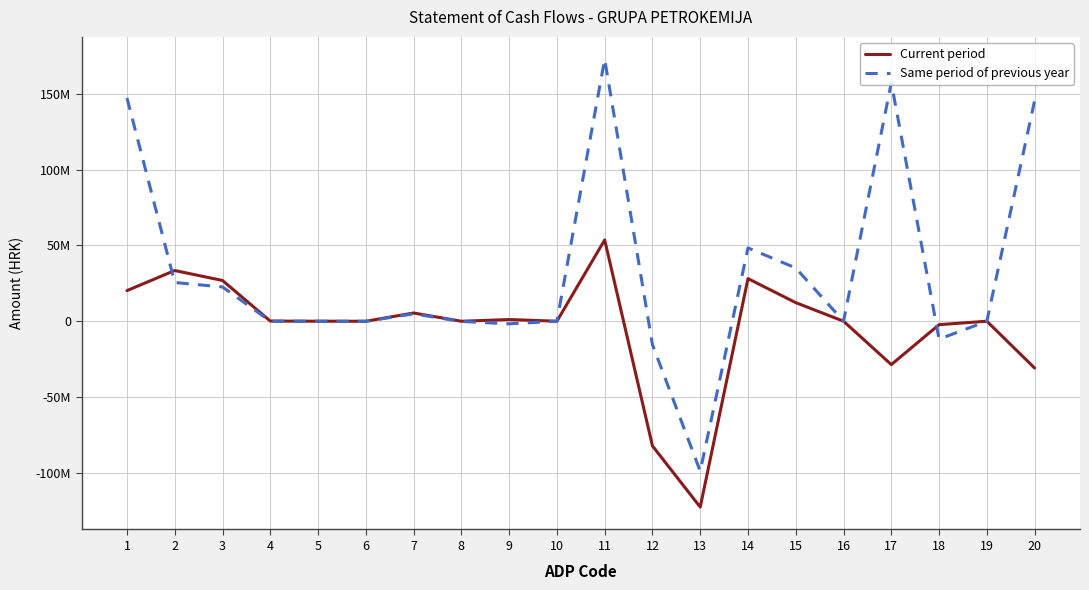

At which label does Current period first exceed 0?

1